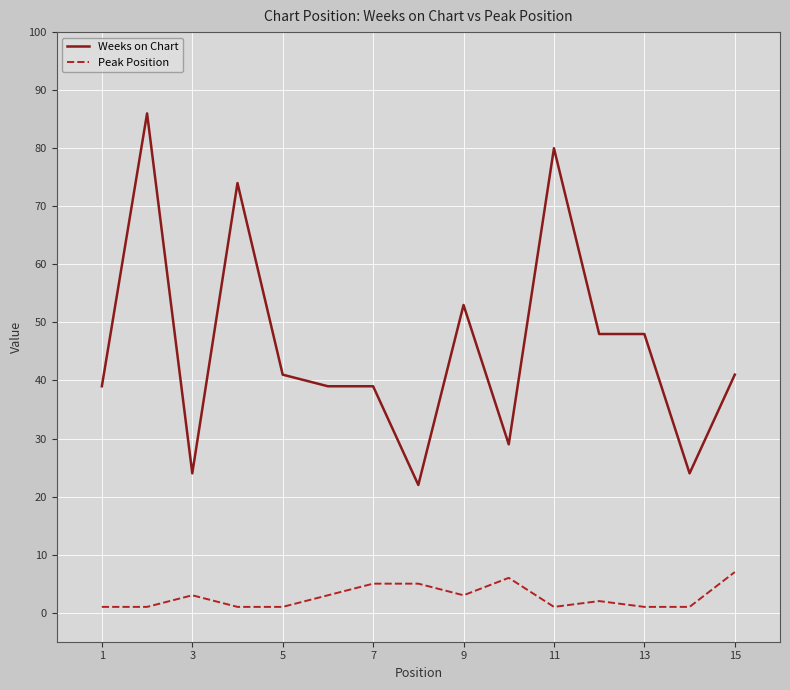

What is the maximum value shown in the chart?

86